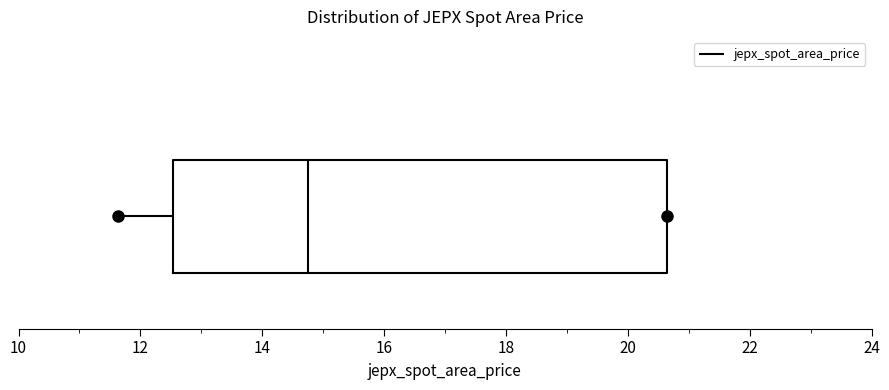

Read this box plot against the x-axis: the position of the median line, the range covered by the box, and the ends of both whiskers. The values are not printed on the chart, so give them approximately, as read against the axis.

median 14.8, box 12.6 to 20.6, whiskers 11.6 to 20.6